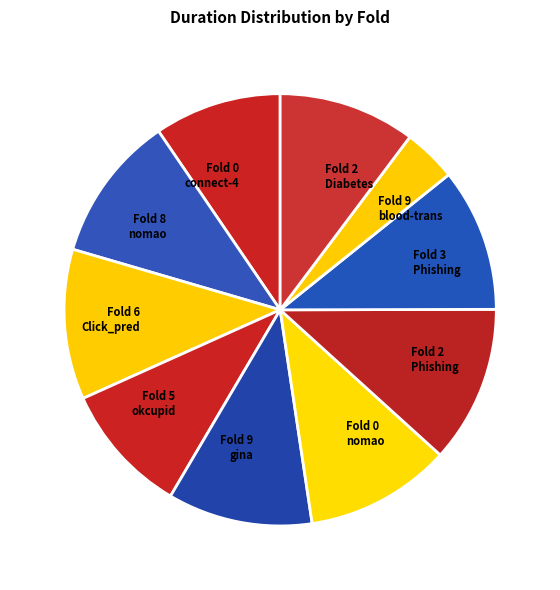

The Fold 0 nomao slice represents 1% of the pie. True or false?

False